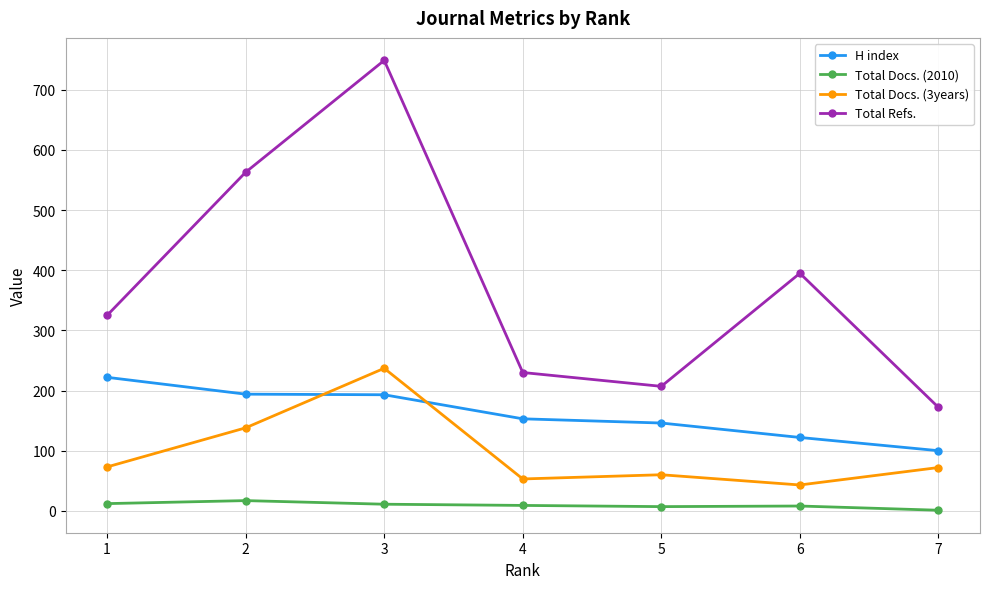

Count the number of data series in this chart.

4